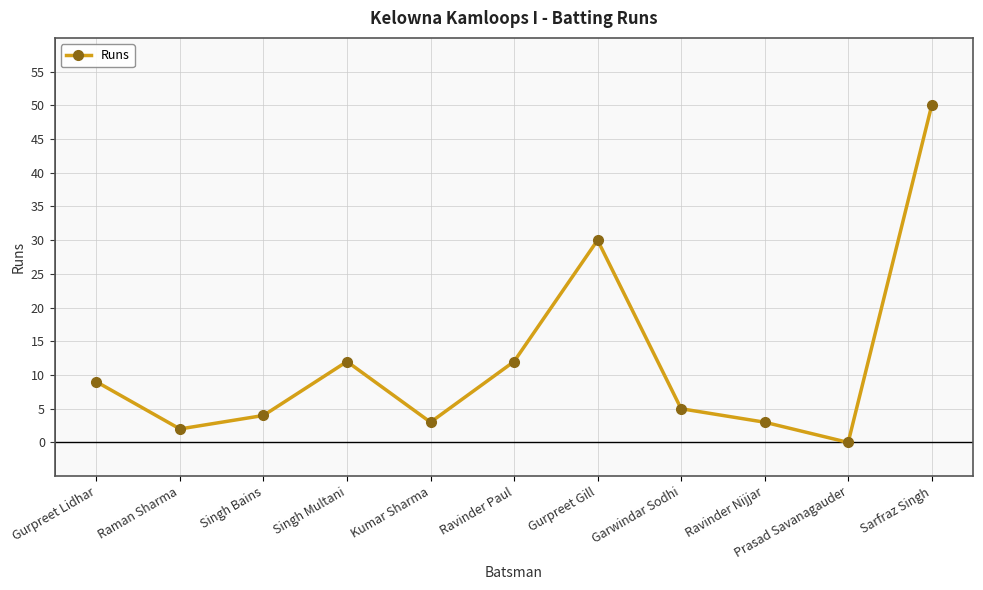

Reading right to left, list all the values displayed in this chart.

50	0	3	5	30	12	3	12	4	2	9